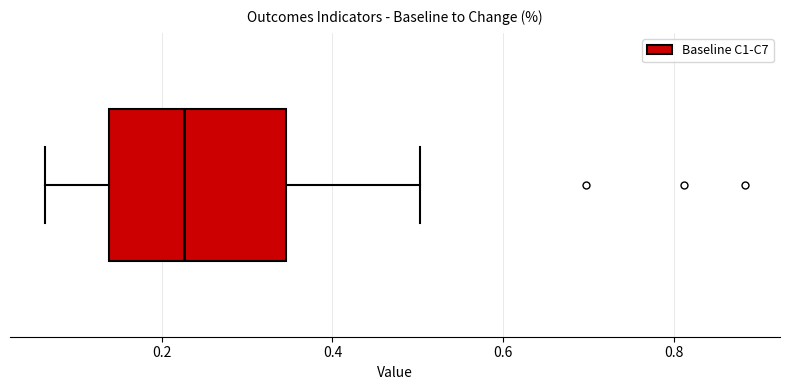

Where is the left edge of the box on the x-axis? The values are not printed on the chart, so give them approximately, as read against the axis.

0.14